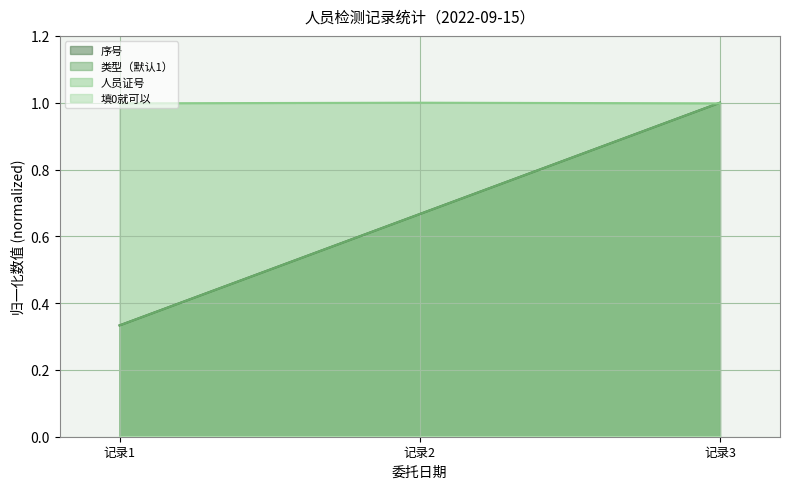

What is the maximum value shown in the chart?

1.0